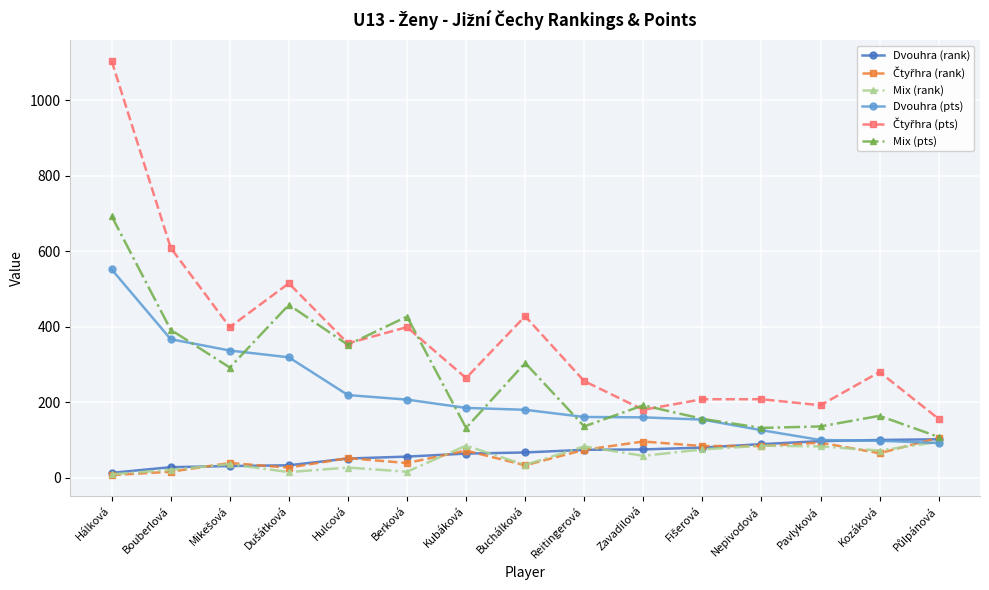

True or false: Mix (pts) has a value of 76 at Kozáková.

False